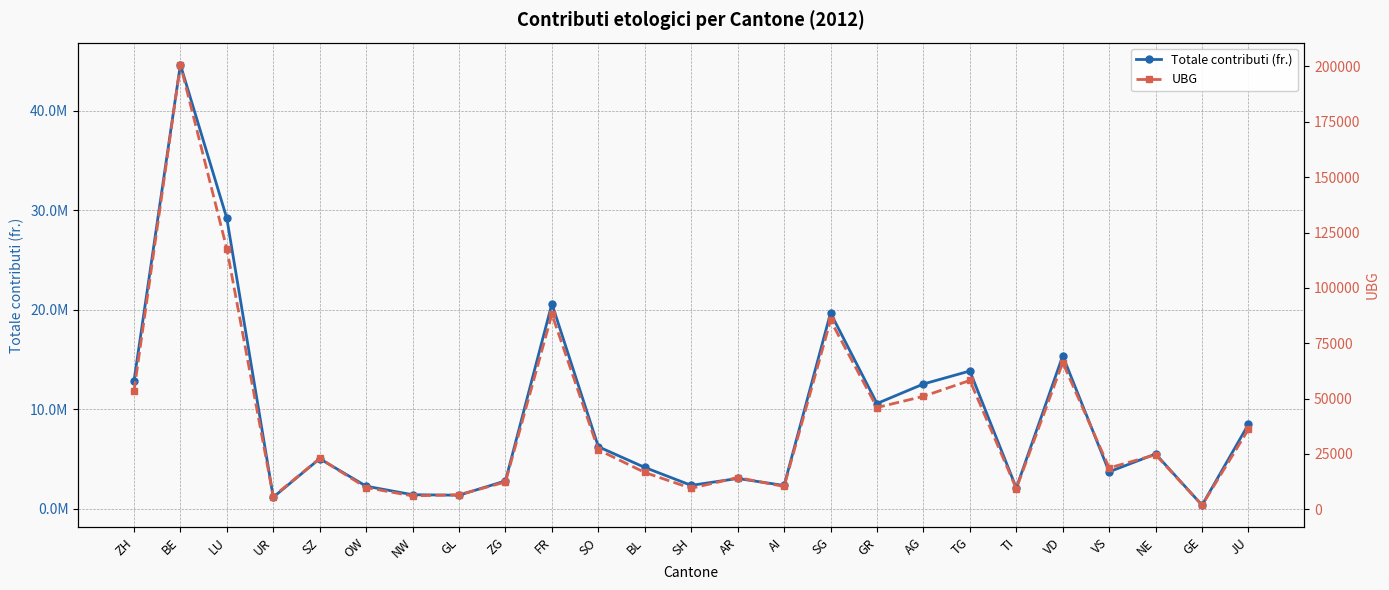

Reading right to left, extract all data points from this chart.

Totale contributi (fr.): 8511015.0	382065.0	5526940.0	3733771.0	15376812.0	2111713.0	13853039.0	12547471.0	10589778.0	19678617.0	2360194.0	3061581.0	2372097.0	4170642.0	6249420.0	20605920.0	2819814.0	1383672.0	1432070.0	2289382.0	5050317.0	1182684.0	29178681.0	44607114.0	12819985.0
UBG: 36141.3	1823.8	24622.4	18660.3	66238.4	9314.7	58179.6	50993.7	45946.4	85332.3	10266.5	14322.8	9442.8	16608.2	26842.5	88094.5	12287.0	6548.8	6012.2	9781.8	22940.4	5726.8	117628.3	200830.8	53256.8